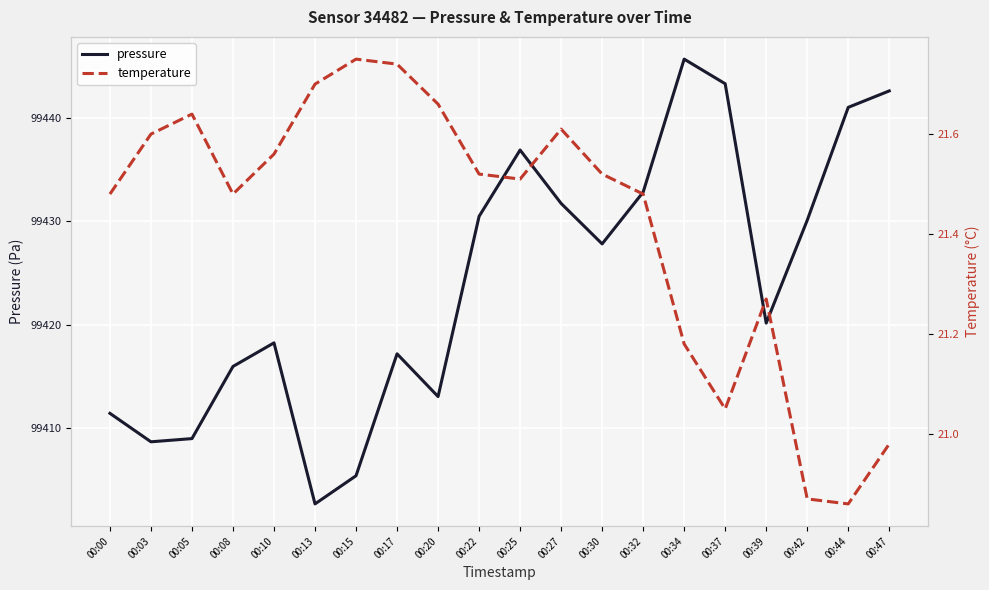

Reading left to right, extract all data points from this chart.

pressure: 00:00=99411.4	00:03=99408.7	00:05=99409.0	00:08=99416.0	00:10=99418.2	00:13=99402.7	00:15=99405.4	00:17=99417.2	00:20=99413.1	00:22=99430.5	00:25=99436.9	00:27=99431.7	00:30=99427.8	00:32=99432.8	00:34=99445.7	00:37=99443.3	00:39=99420.2	00:42=99430.1	00:44=99441.0	00:47=99442.6
temperature: 00:00=21.5	00:03=21.6	00:05=21.6	00:08=21.5	00:10=21.6	00:13=21.7	00:15=21.8	00:17=21.7	00:20=21.7	00:22=21.5	00:25=21.5	00:27=21.6	00:30=21.5	00:32=21.5	00:34=21.2	00:37=21.1	00:39=21.3	00:42=20.9	00:44=20.9	00:47=21.0